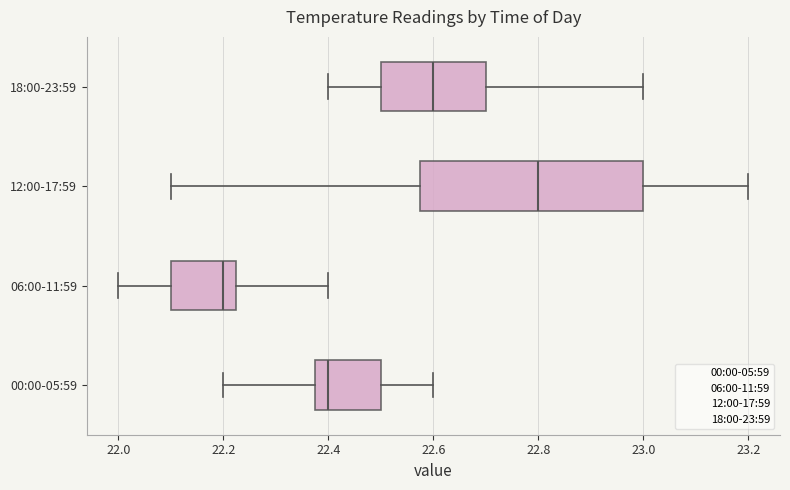

Where is the right edge of the box for 06:00-11:59 on the x-axis? The values are not printed on the chart, so give them approximately, as read against the axis.

22.22